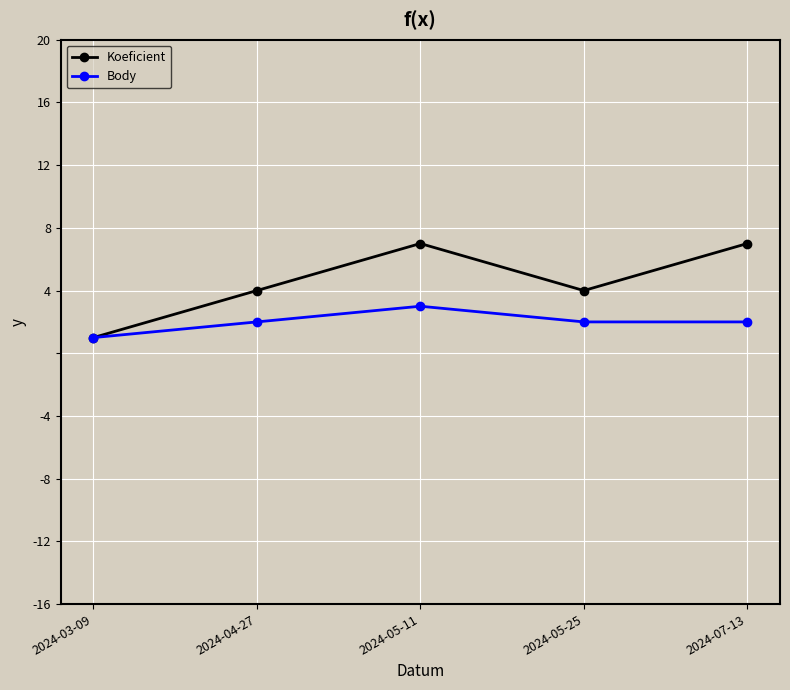

The Koeficient series shows 3 at 2024-07-13. True or false?

False